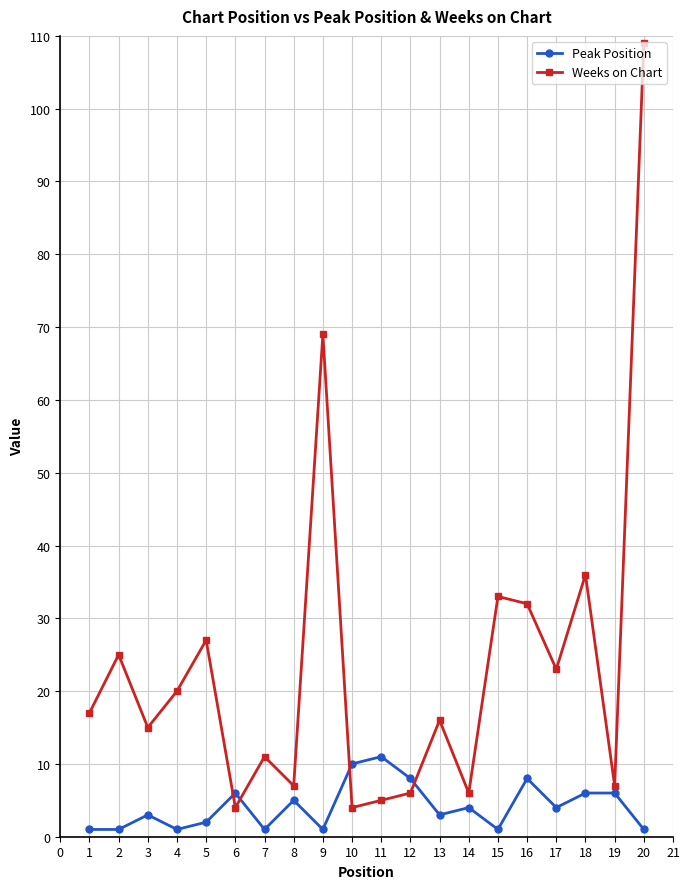

List the series in order of their peak value, highest first.

Weeks on Chart, Peak Position